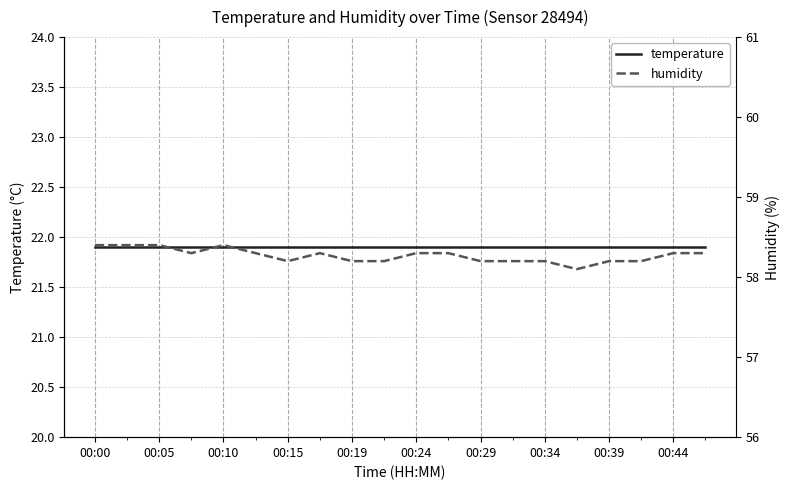

What is the difference between the highest and lowest values at 00:05?

36.5